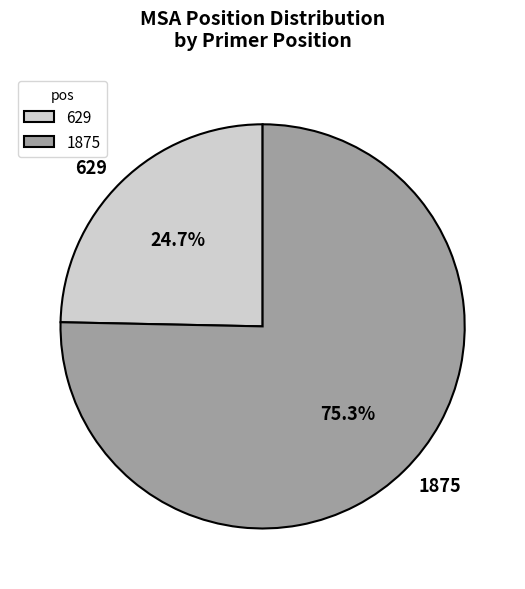

How many slices are in this pie chart?

2